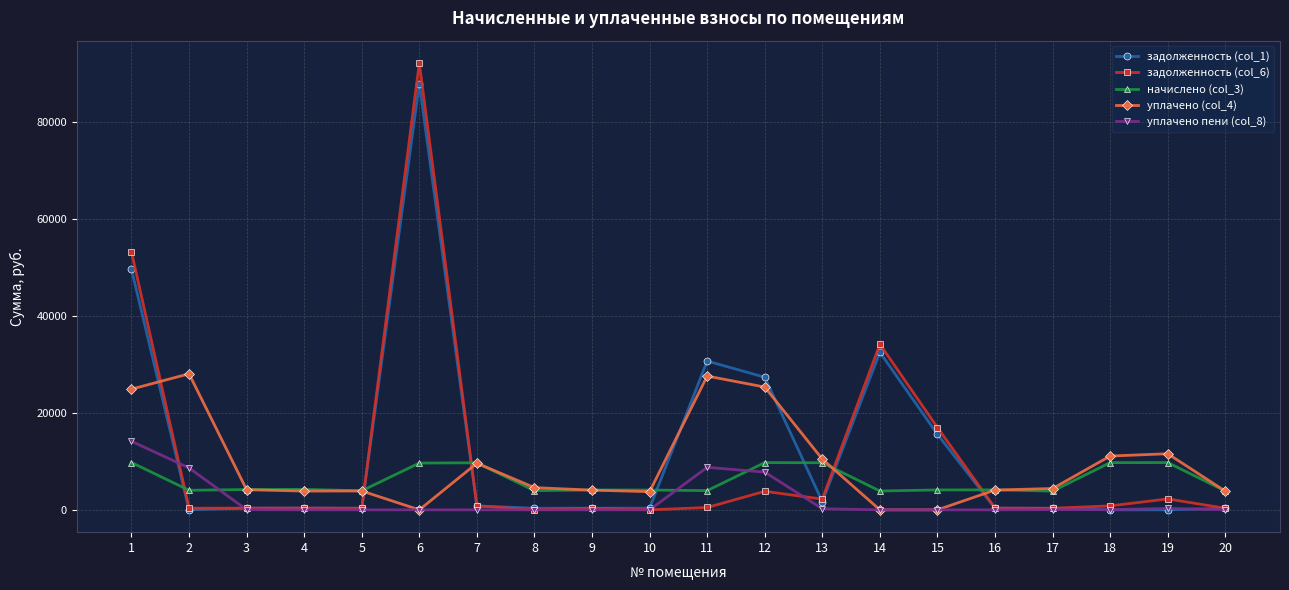

What is the maximum value for задолженность (col_6)?

92091.2